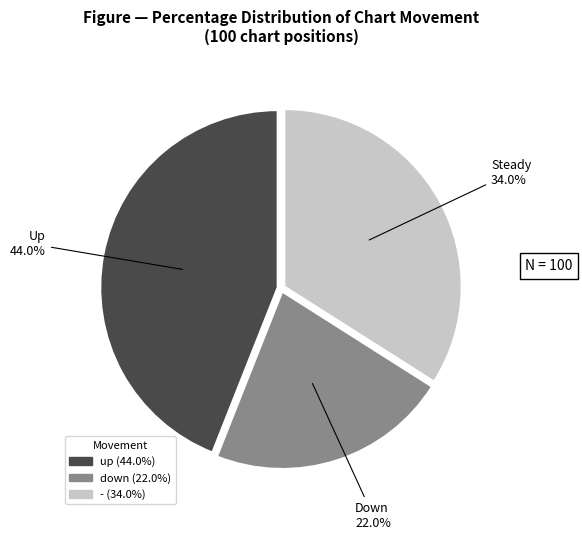

Does - represent more than half of the total?

No